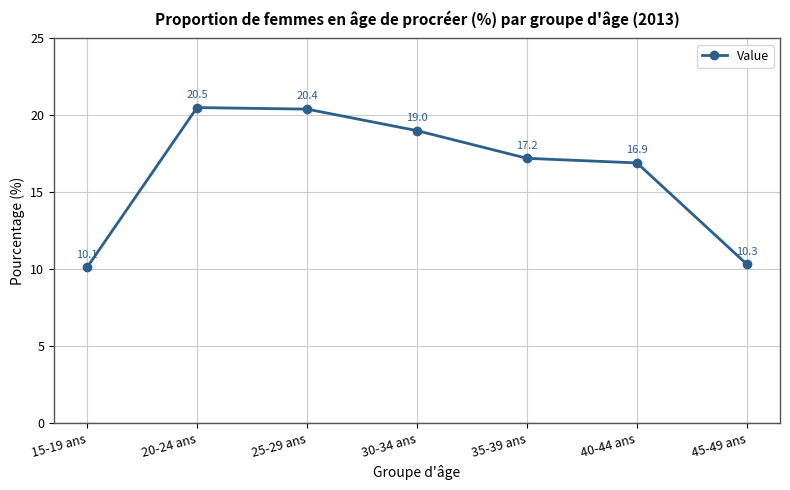

At which category does the chart reach its minimum across all series?

15-19 ans